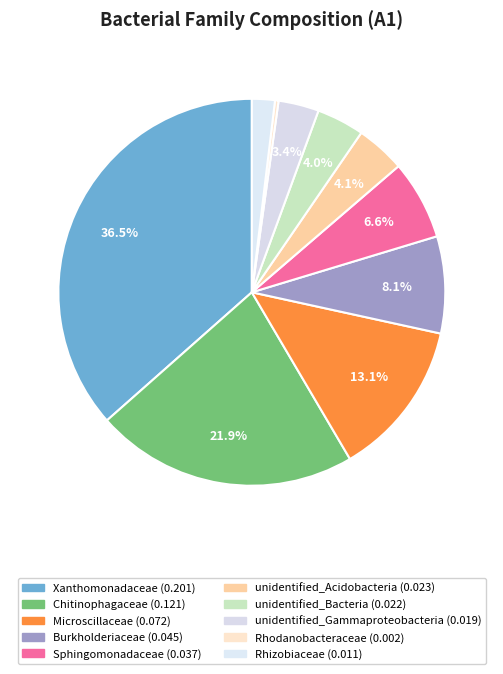

The unidentified_Gammaproteobacteria slice represents 1% of the pie. True or false?

False